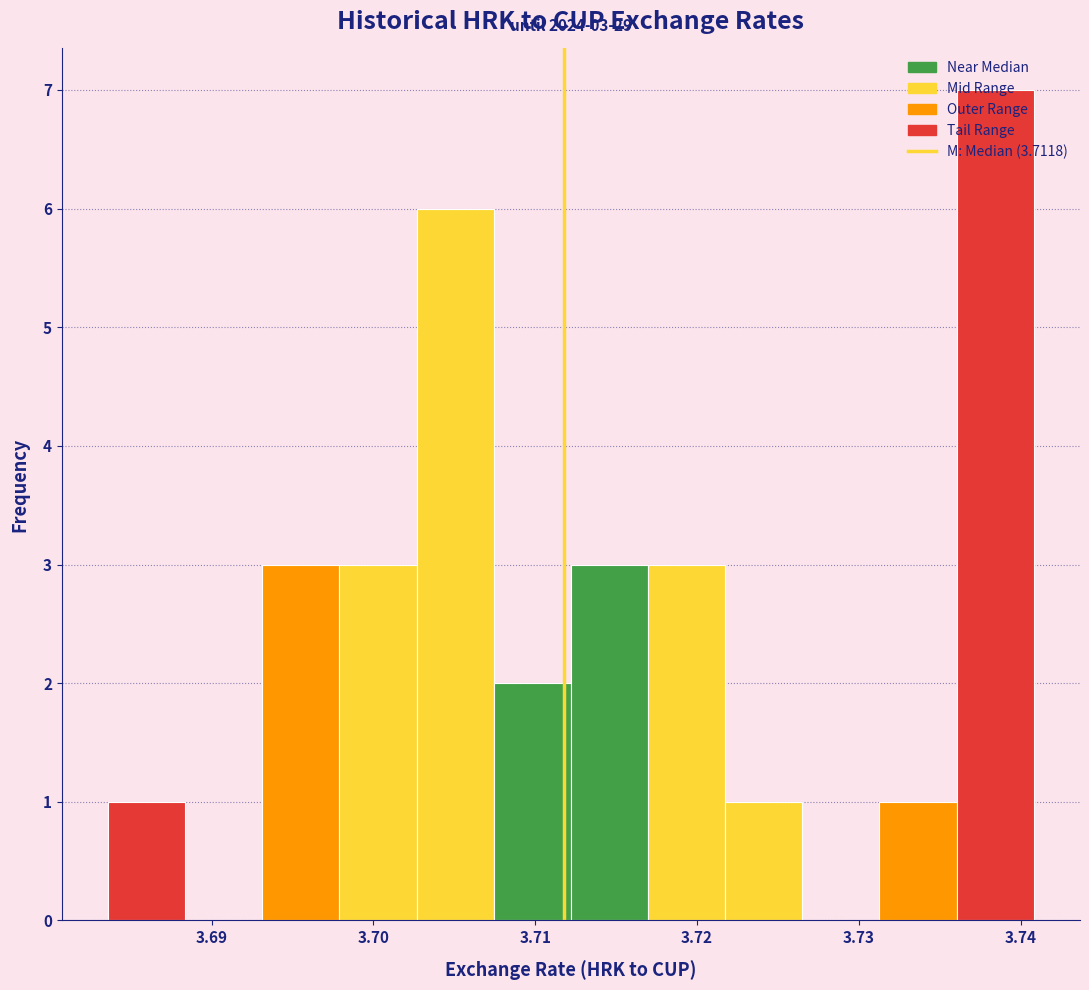

Which range on the x-axis has the tallest bar?

3.736 to 3.741